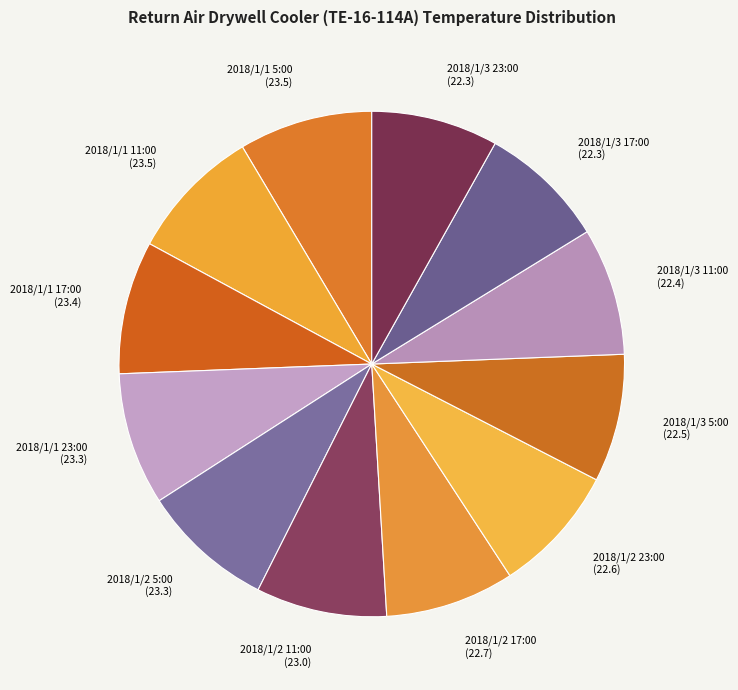

Approximately how many times larger is the value at 2018/1/1 11:00 compared to 2018/1/2 5:00?

1.0